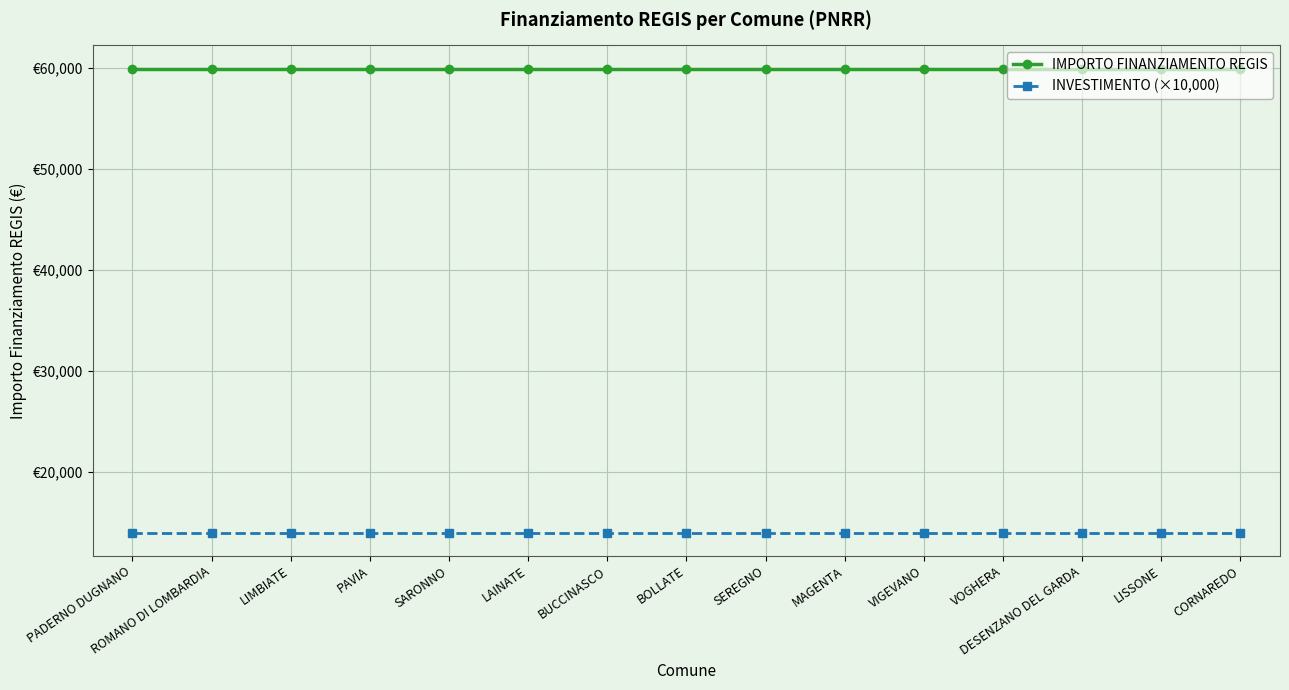

Rank the series at BUCCINASCO from lowest to highest value.

INVESTIMENTO (×10,000), IMPORTO FINANZIAMENTO REGIS